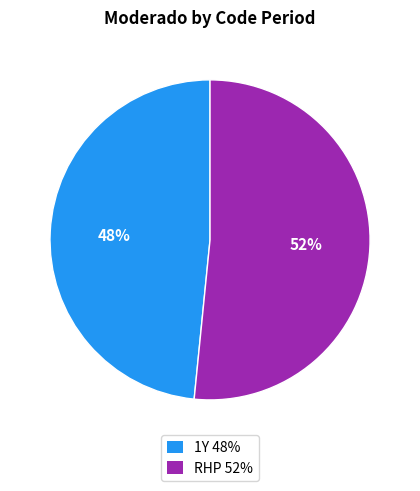

Between 1Y and RHP, which is larger?

RHP